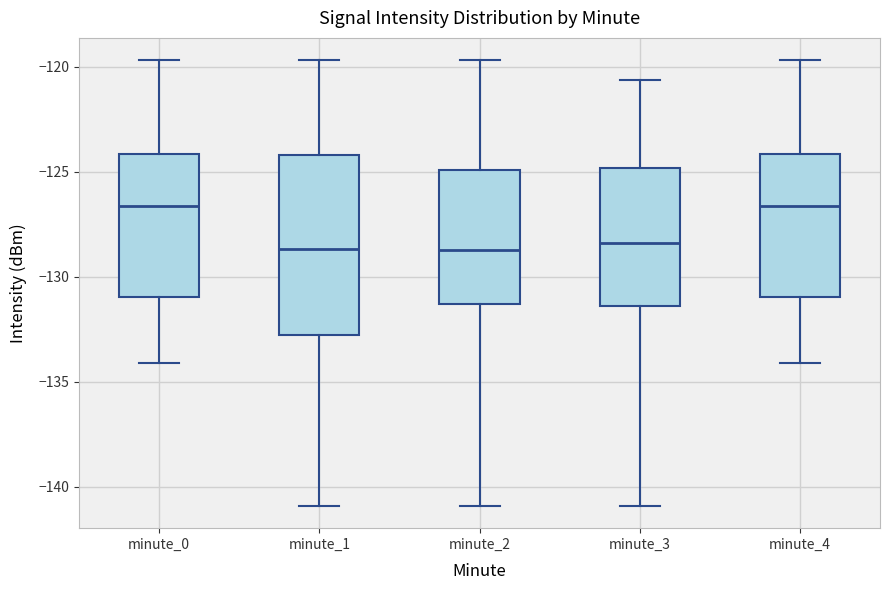

Where is the upper edge of the box for minute_3 on the y-axis? The values are not printed on the chart, so give them approximately, as read against the axis.

-125.0